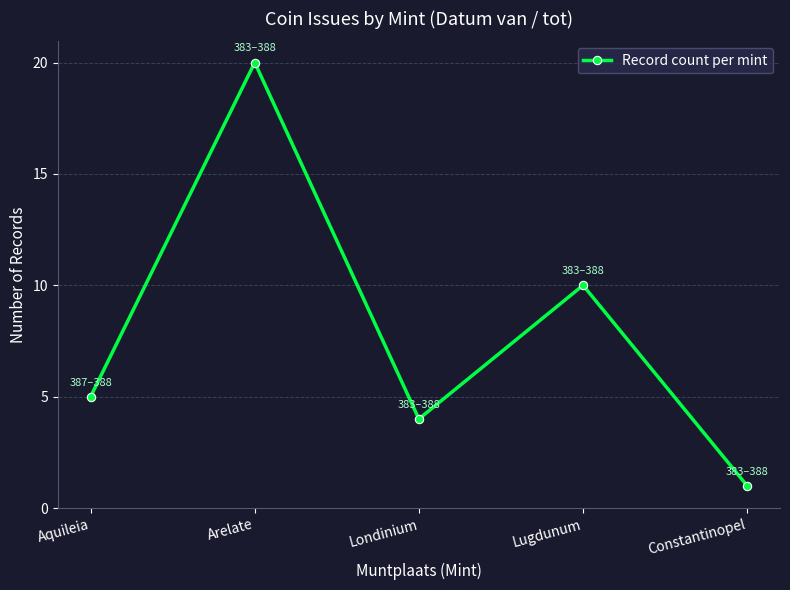

What is the label of the 1st point from the right?

Constantinopel